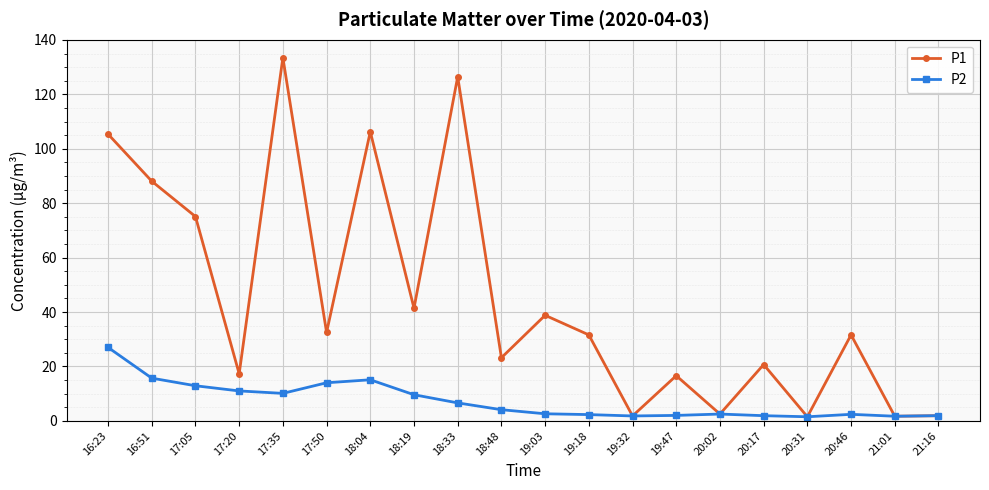

How many values in the P2 series exceed 4?

10